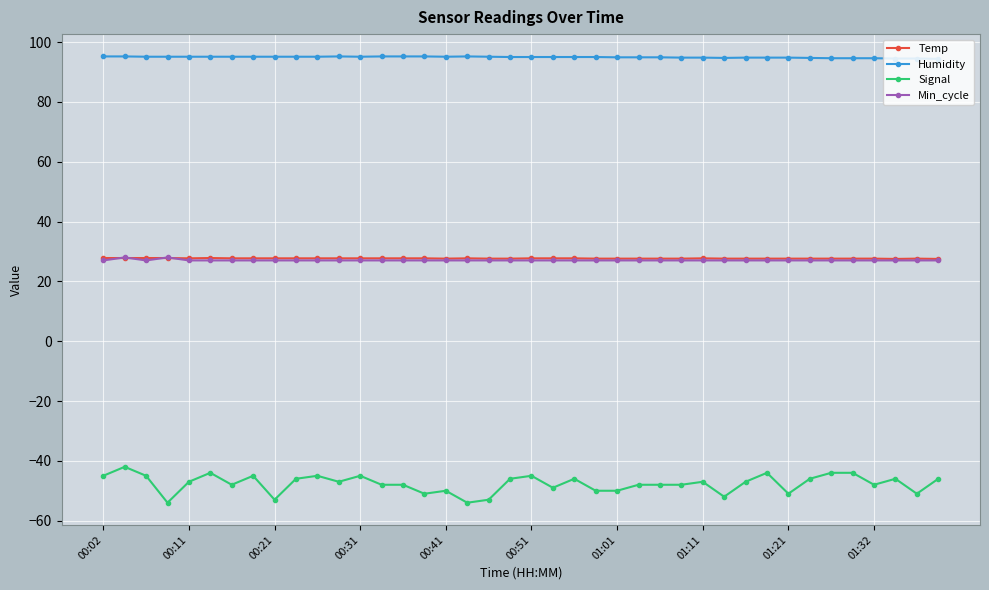

True or false: Temp and Humidity cross at least once.

False